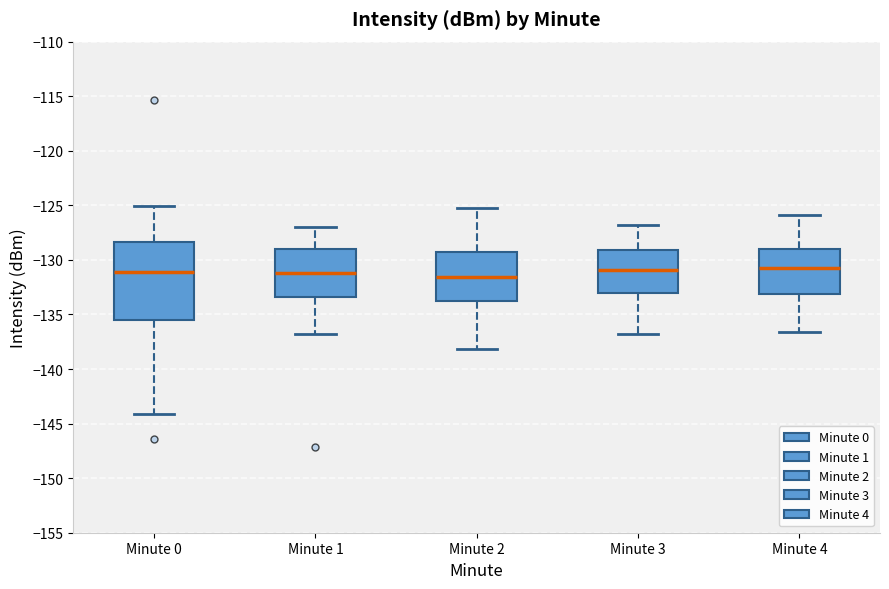

Reading left to right, read every box against the y-axis: the position of its median line, the range the box covers, and the ends of its whiskers. The values are not printed on the chart, so give them approximately, as read against the axis.

Minute 0: median -131.0, box -135.5 to -128.5, whiskers -144.0 to -125.0
Minute 1: median -131.0, box -133.5 to -129.0, whiskers -137.0 to -127.0
Minute 2: median -131.5, box -134.0 to -129.0, whiskers -138.0 to -125.0
Minute 3: median -131.0, box -133.0 to -129.0, whiskers -137.0 to -127.0
Minute 4: median -130.5, box -133.0 to -129.0, whiskers -136.5 to -126.0